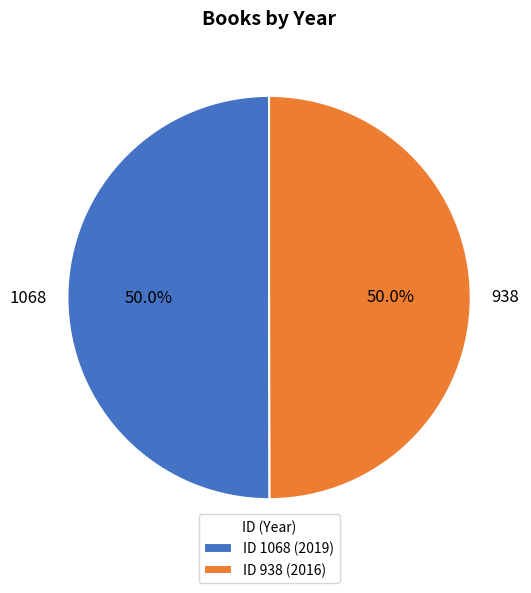

How much of the chart is everything except 1068?

50.0%